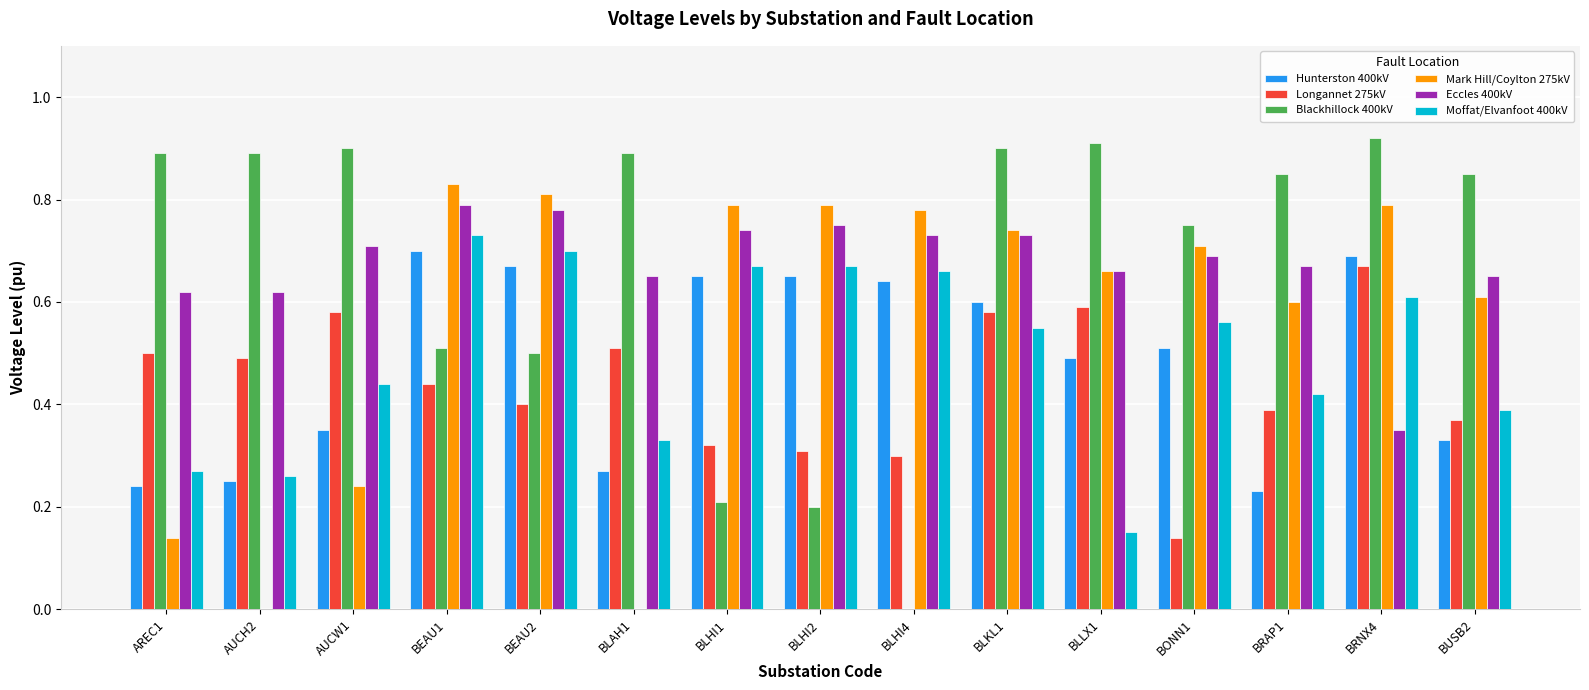

Is the value of Hunterston 400kV at AUCW1 greater than the value of Eccles 400kV at BLKL1?

No